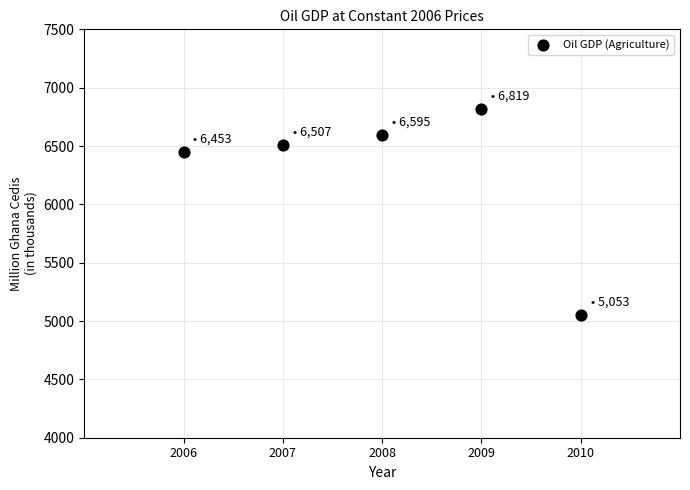

What is the average Y value?

6285.3